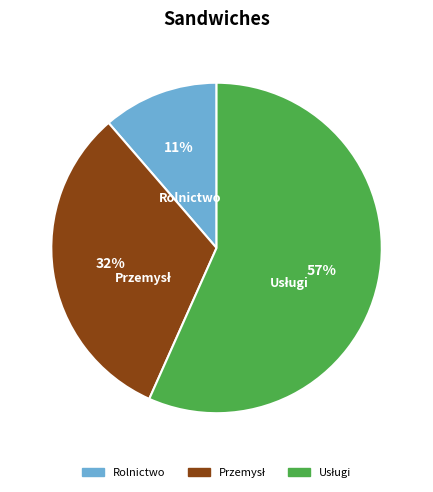

Does any single category account for the majority?

Yes